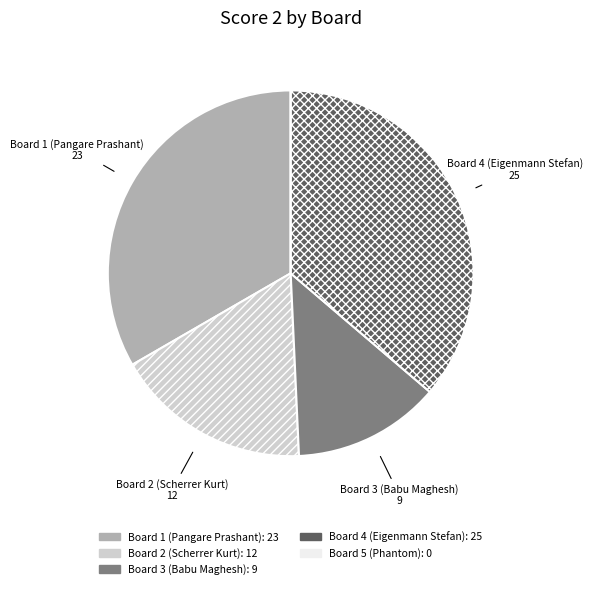

Which category has the biggest portion of the pie?

Board 4 (Eigenmann Stefan)